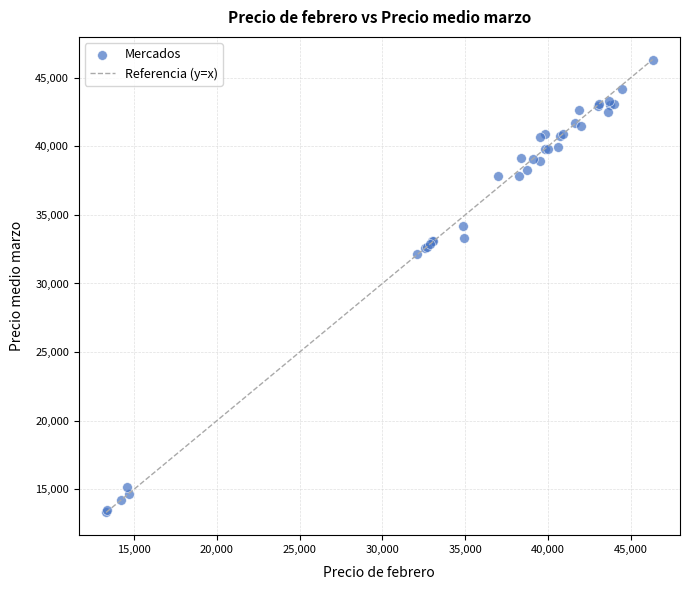

What Y value in the scatter plot is closest to 29816?

32116.7